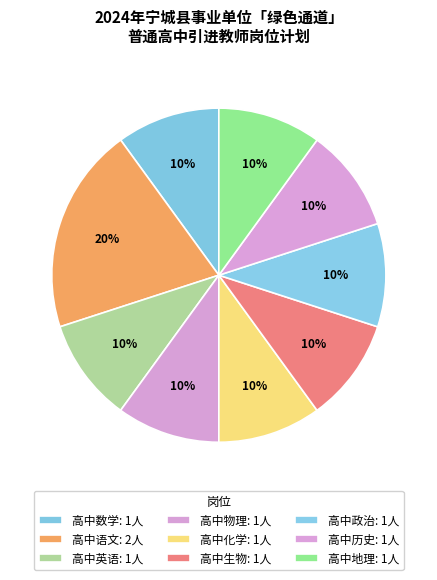

Count the number of slices in the pie.

9